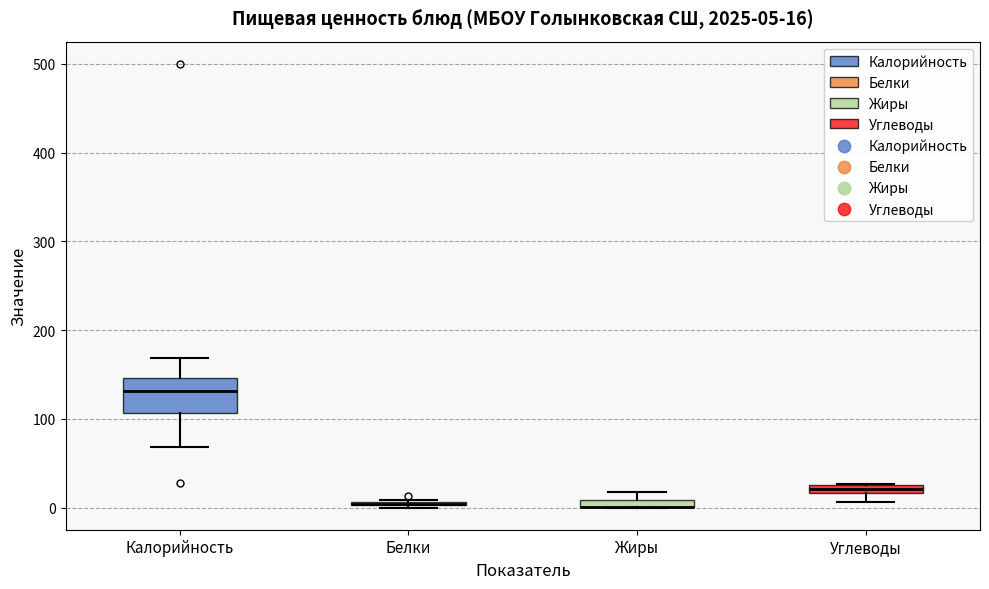

Which box is the tallest, from its lower edge to its upper edge?

Калорийность